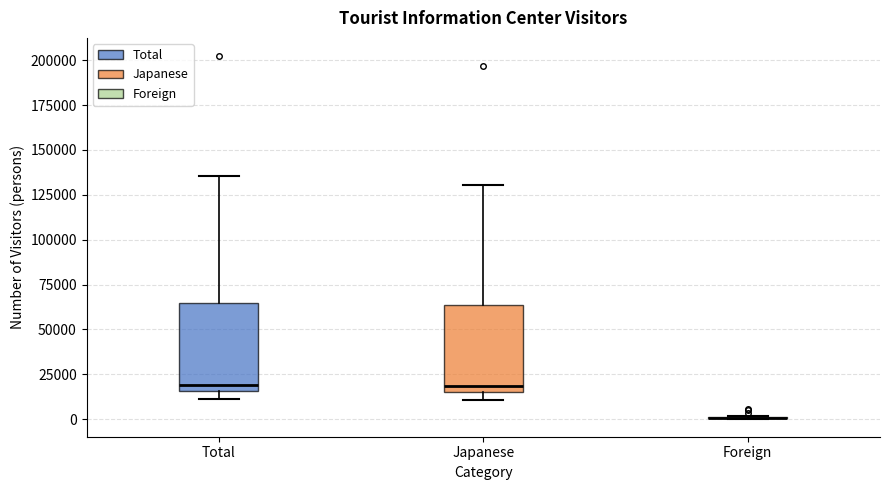

Reading left to right, read every box against the y-axis: the position of its median line, the range the box covers, and the ends of its whiskers. The values are not printed on the chart, so give them approximately, as read against the axis.

Total: median 20000, box 15000 to 65000, whiskers 10000 to 135000
Japanese: median 20000, box 15000 to 65000, whiskers 10000 to 130000
Foreign: box collapsed to a line at 0, whiskers 0 to 0